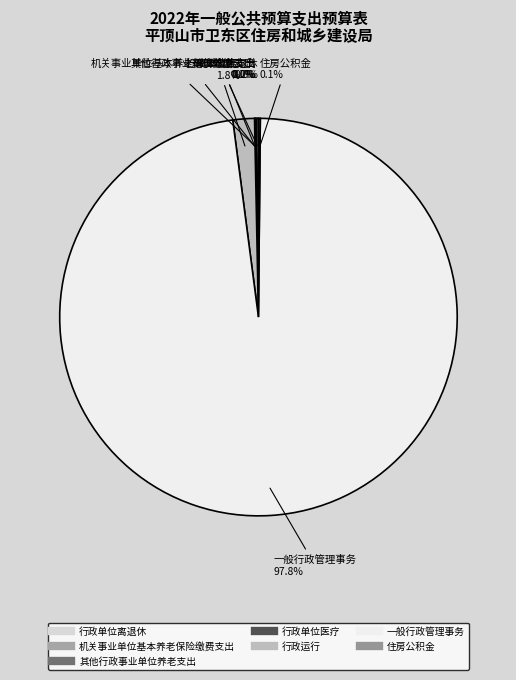

Is there any slice that represents more than half of the pie?

Yes